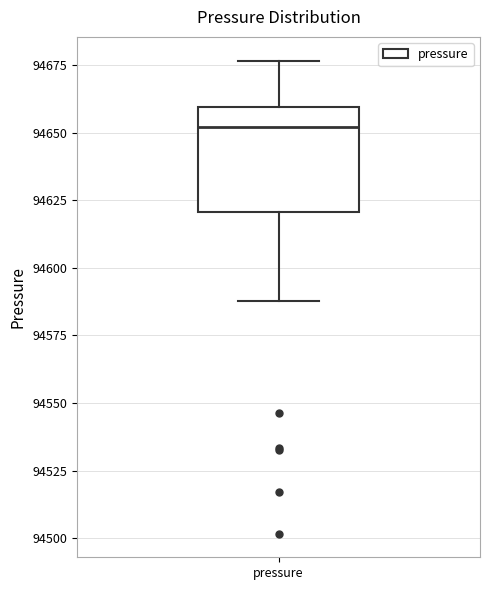

Where is the lower edge of the box for pressure on the y-axis? The values are not printed on the chart, so give them approximately, as read against the axis.

94620